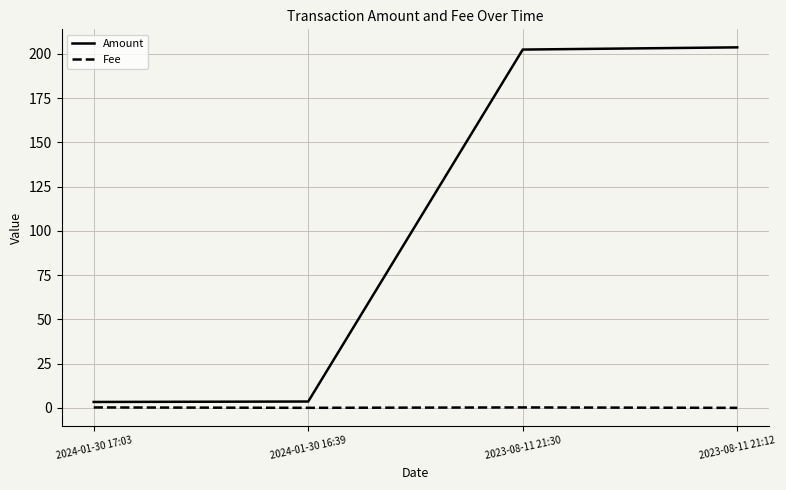

At 2024-01-30 17:03, list the series in order from smallest to largest.

Fee, Amount